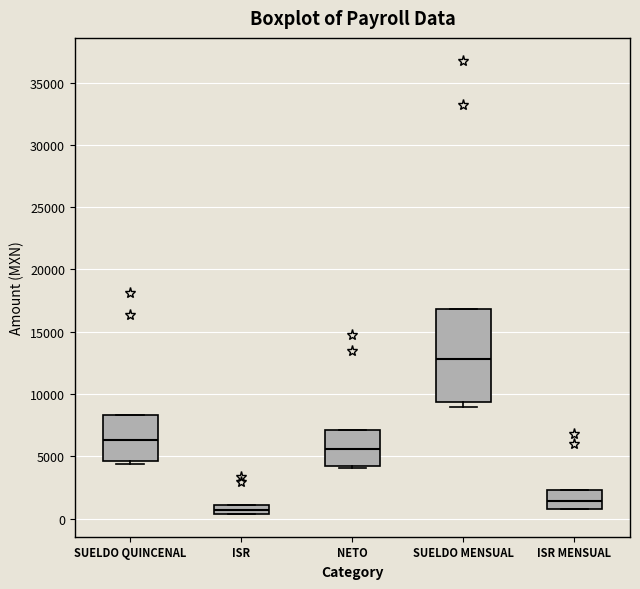

Which box has the highest median line?

SUELDO MENSUAL